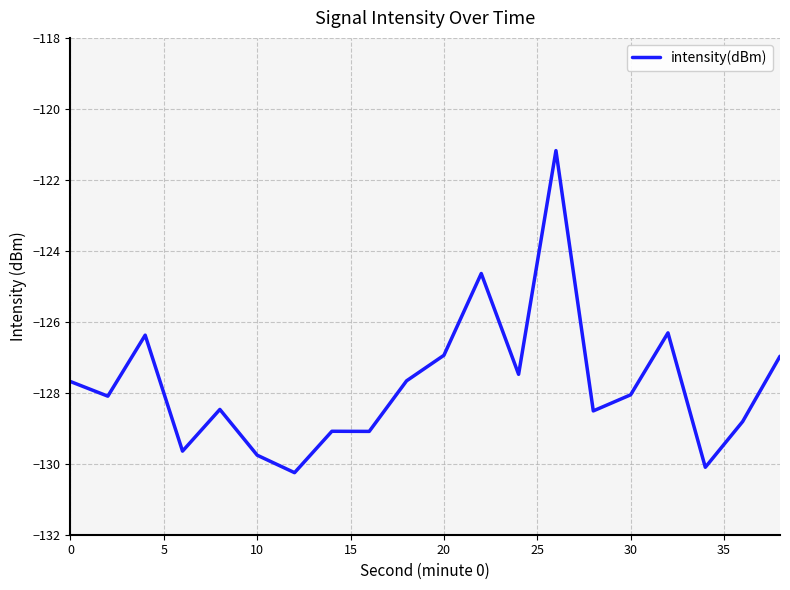

What is the difference between the maximum and minimum values?

9.1